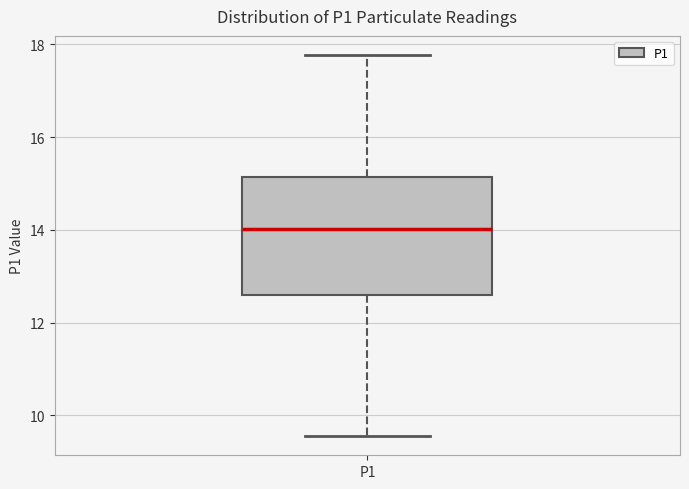

Where does the median line of the box for P1 sit on the y-axis? The values are not printed on the chart, so give them approximately, as read against the axis.

14.0